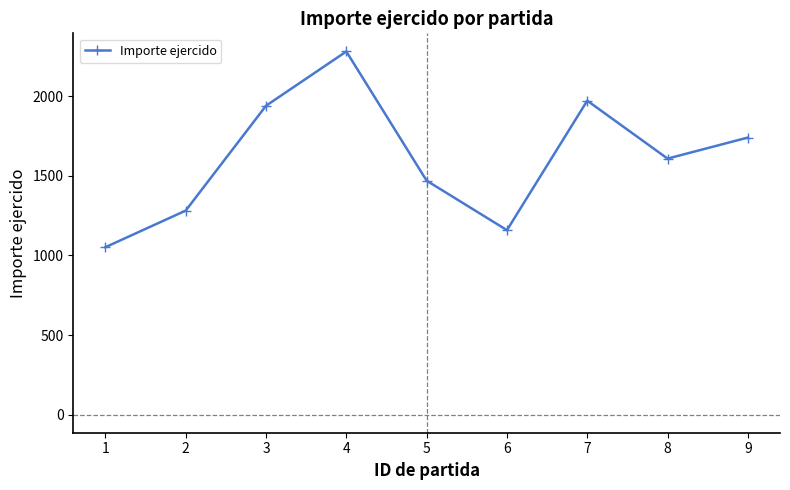

What is the ratio of the value at 2 to the value at 4?

0.6